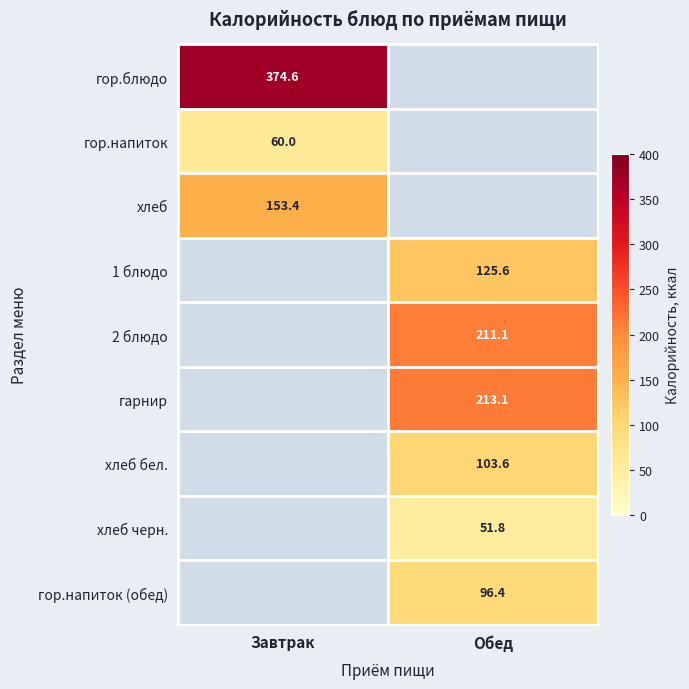

Is the value of 1 блюдо at Обед greater than the value of гор.напиток at Завтрак?

Yes